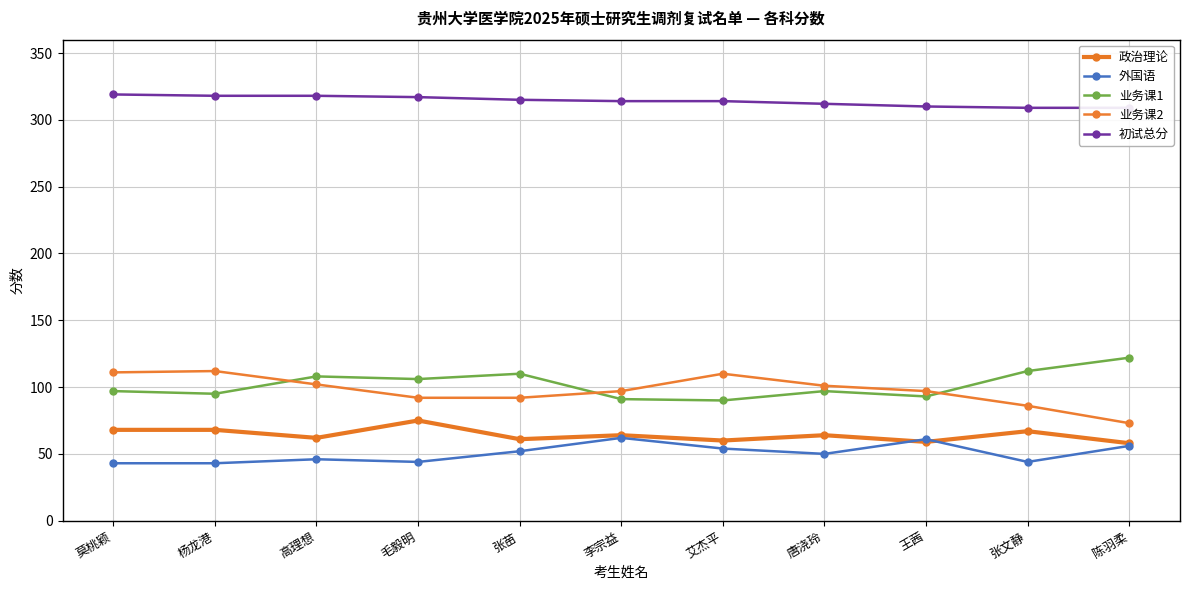

What is the average value of the 业务课1 series?

102